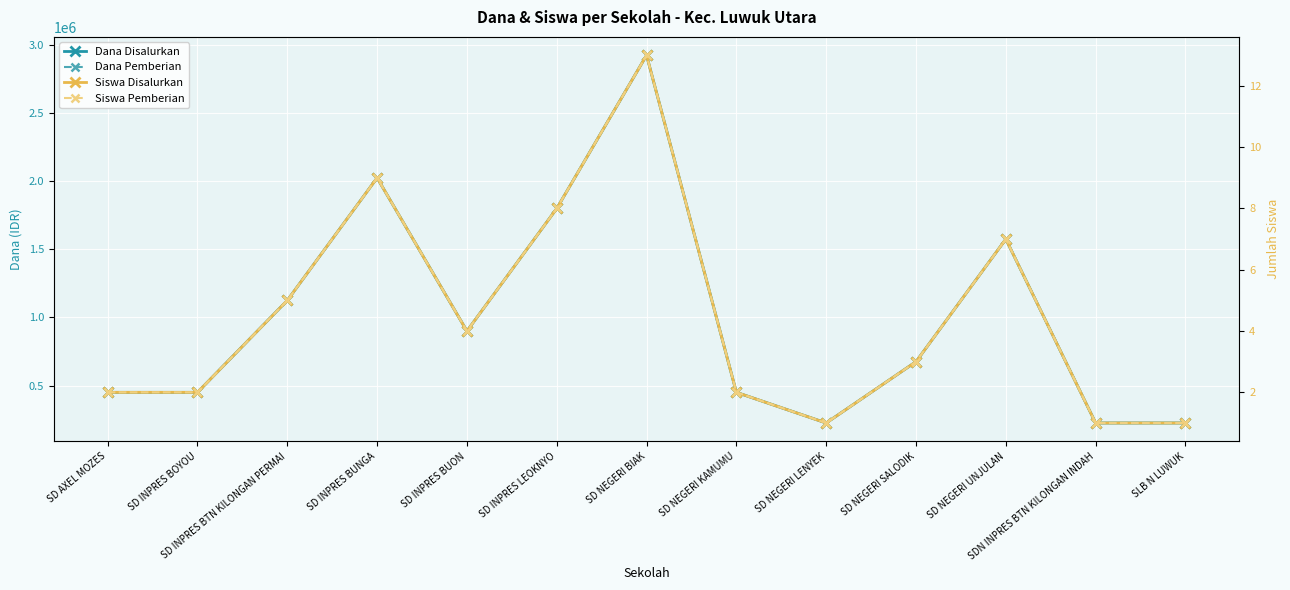

What is the label of the 9th point from the right?

SD INPRES BUON